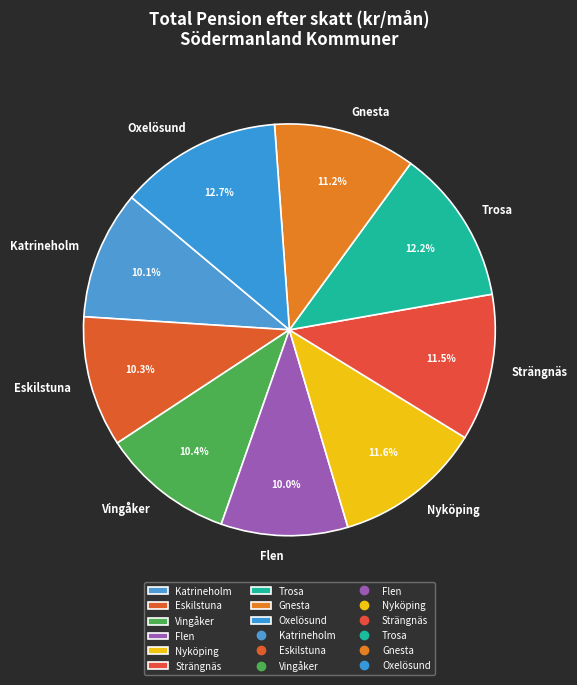

What is the largest slice in the pie chart?

Oxelösund